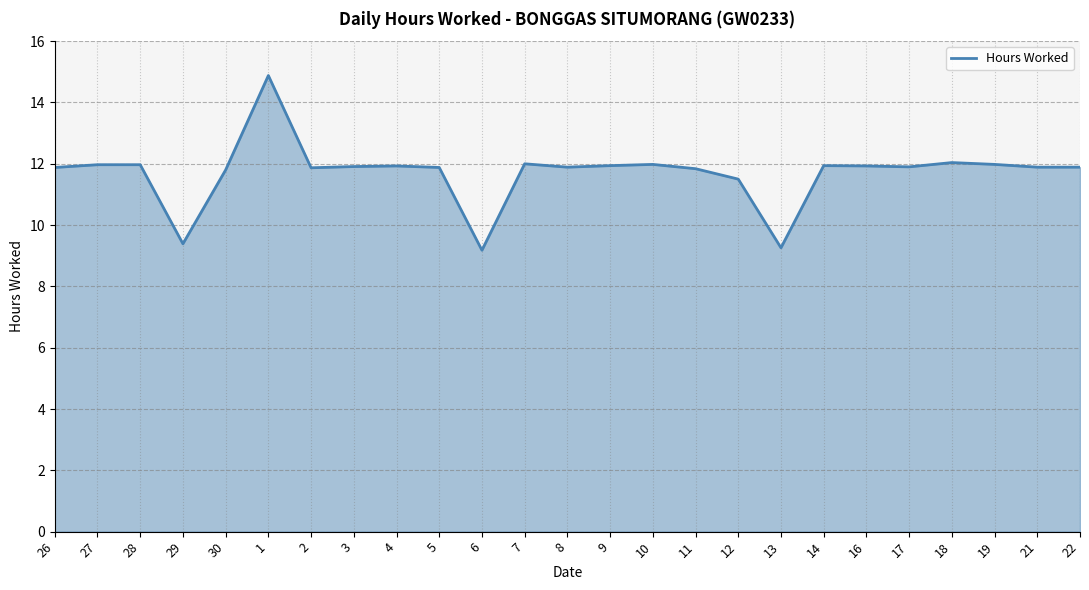

What is the difference between the maximum and minimum values?

5.7